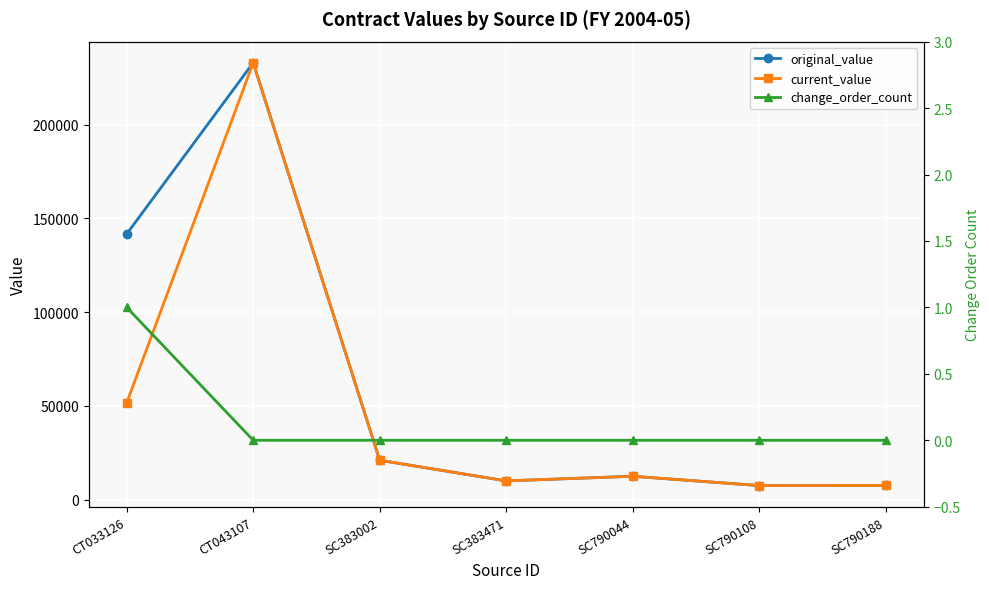

Reading left to right, transcribe all the data shown in this chart.

original_value: 141691.7	232998.8	21000.0	10000.0	12460.0	7500.0	7588.1
current_value: 51691.7	232998.8	21000.0	10000.0	12460.0	7500.0	7588.1
change_order_count: 1.0	0.0	0.0	0.0	0.0	0.0	0.0